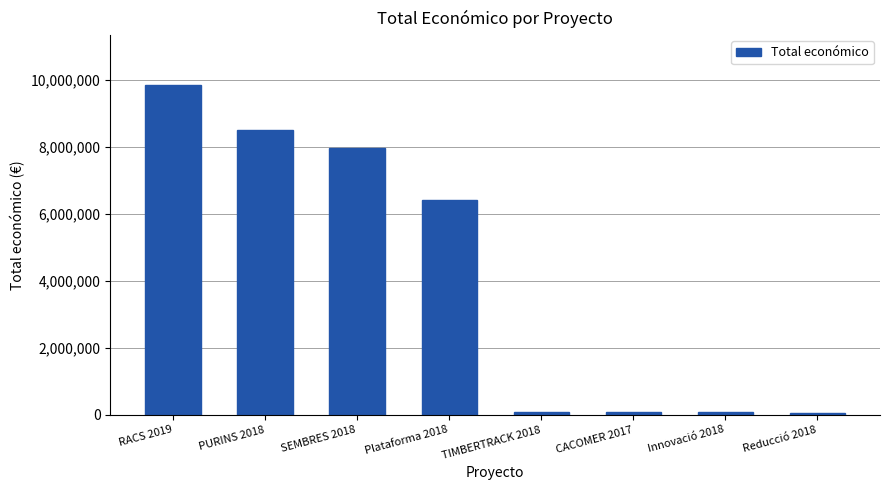

What is the label of the 1st bar from the right?

Reducció 2018